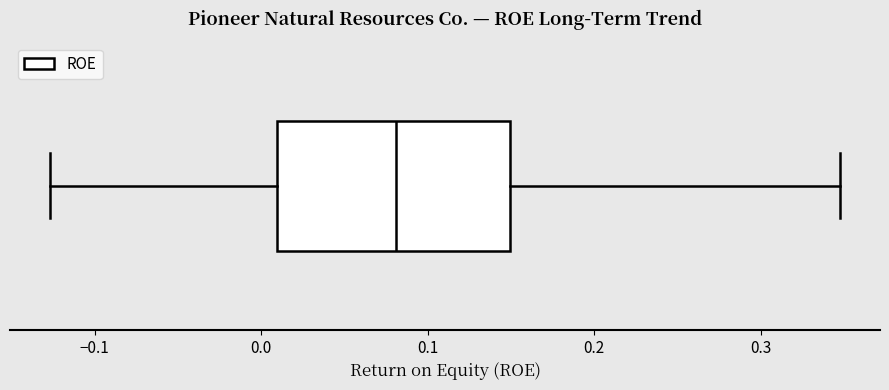

Read this box plot against the x-axis: the position of the median line, the range covered by the box, and the ends of both whiskers. The values are not printed on the chart, so give them approximately, as read against the axis.

median 0.08, box 0.01 to 0.15, whiskers -0.13 to 0.35